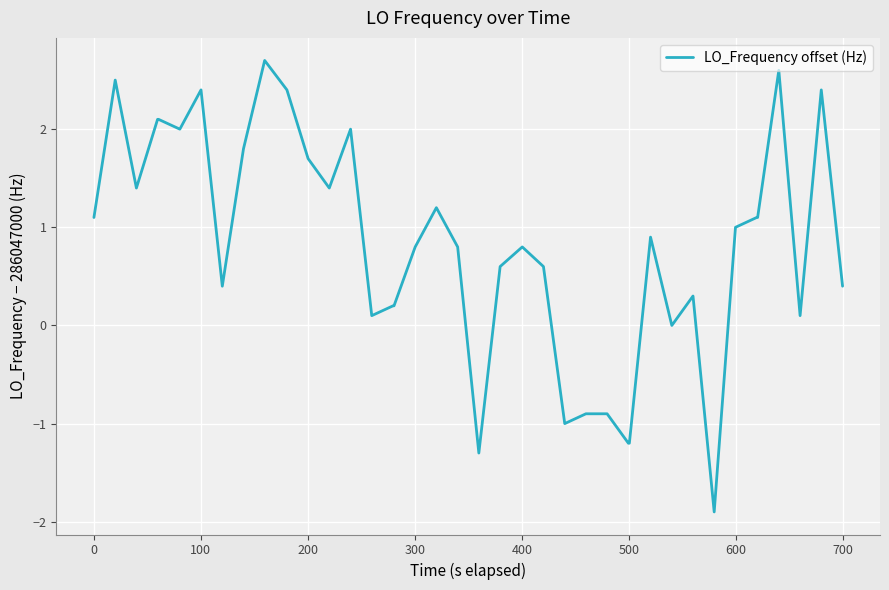

What is the difference between the maximum and minimum values?

4.6